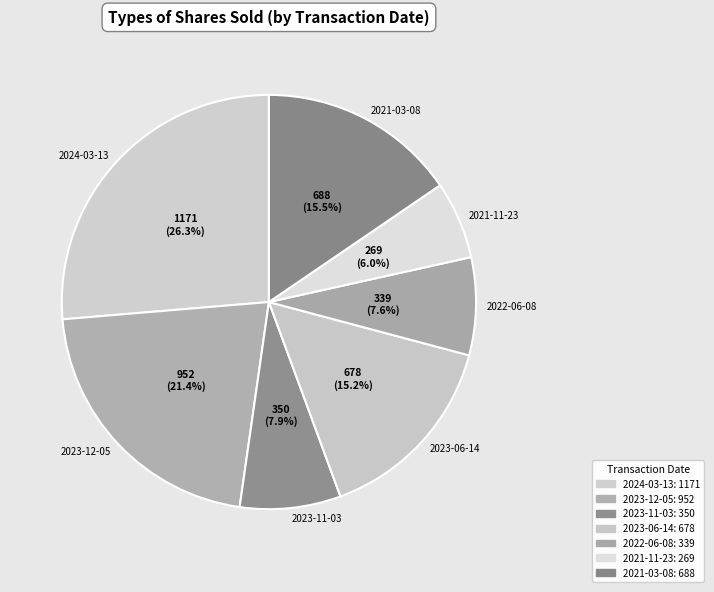

Does 2023-11-03 represent more than half of the total?

No